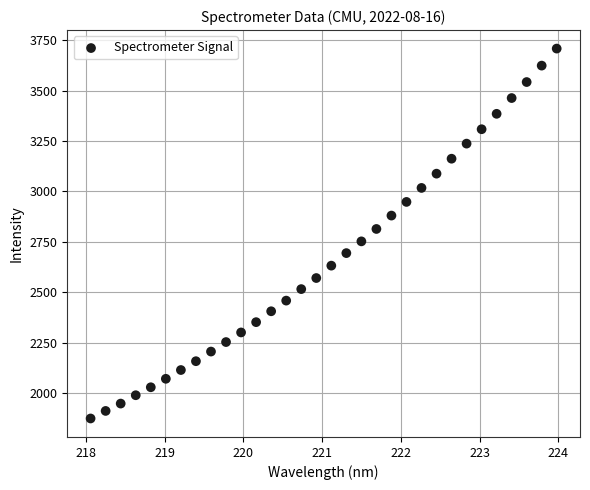

What is the range of Y values (max minus min)?

1835.5